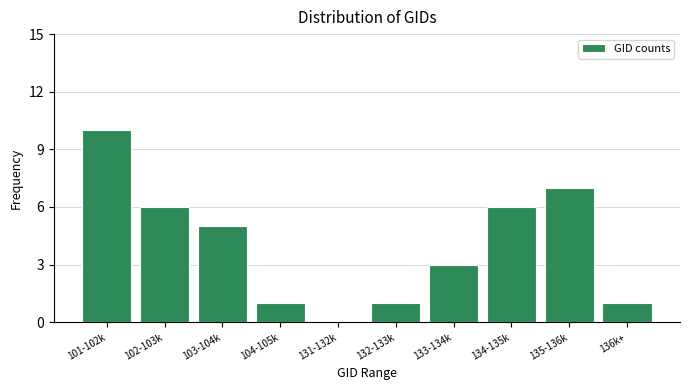

Reading right to left, list all the values displayed in this chart.

136k+=1	135-136k=7	134-135k=6	133-134k=3	132-133k=1	131-132k=0	104-105k=1	103-104k=5	102-103k=6	101-102k=10